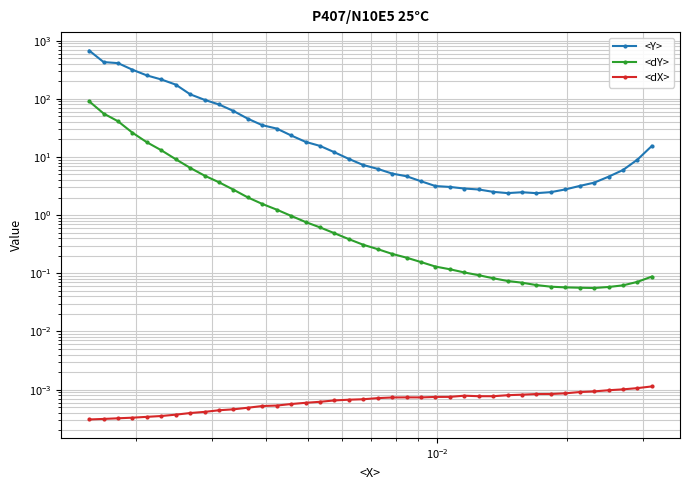

True or false: <dX> and <dY> cross at least once.

False